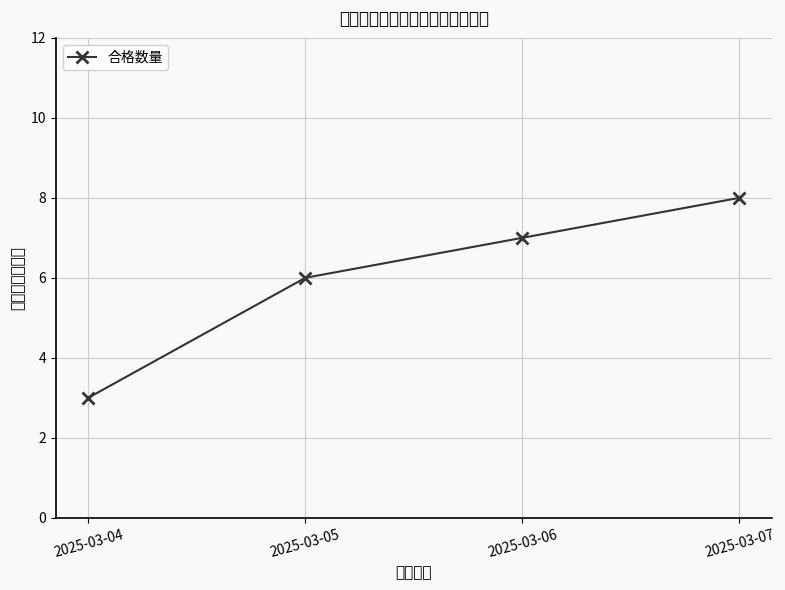

Where does the data first go above 7?

2025-03-07